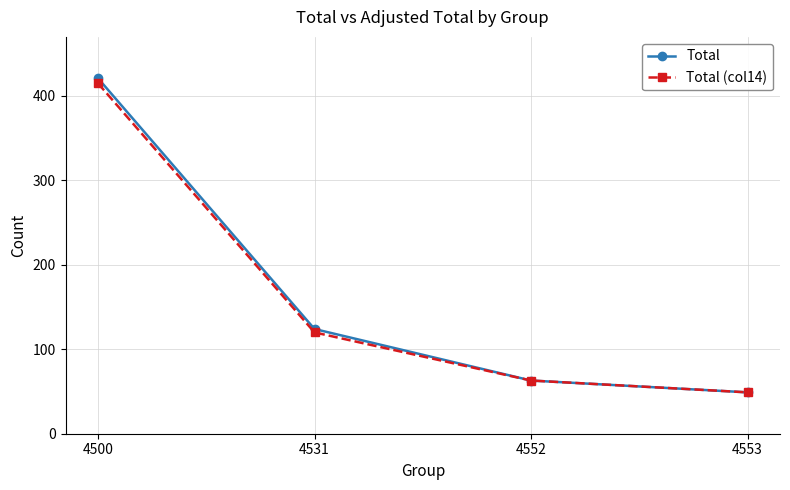

The value of Total at 4531 is 124. True or false?

True